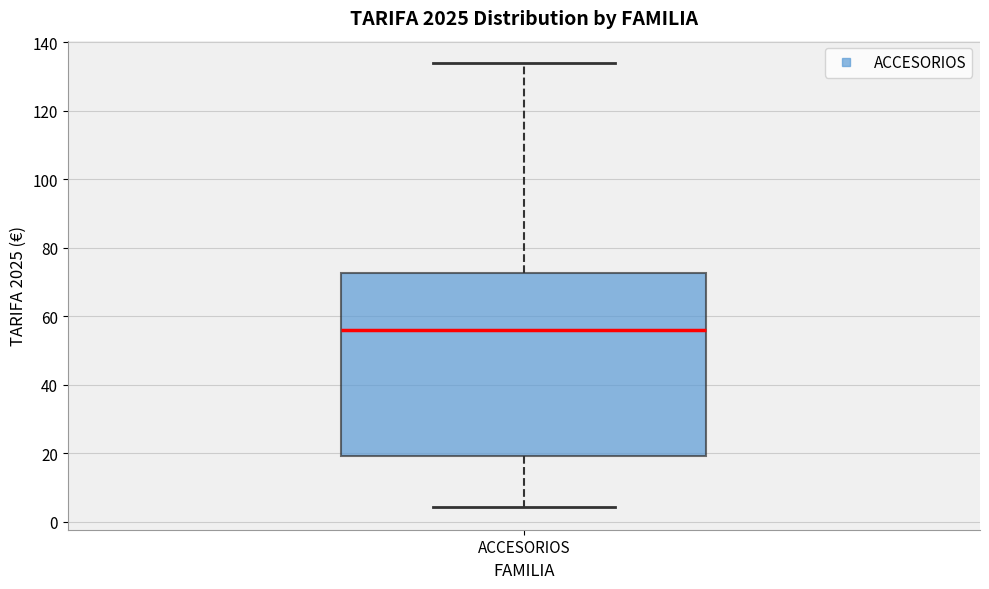

Read this box plot against the y-axis: the position of the median line, the range covered by the box, and the ends of both whiskers. The values are not printed on the chart, so give them approximately, as read against the axis.

median 56, box 20 to 72, whiskers 4 to 134